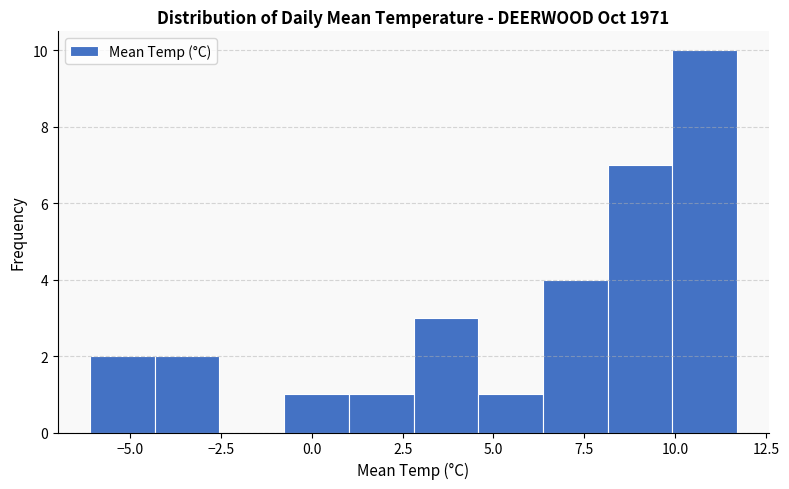

Read against the x-axis, roughly where is the centre of the tallest bar?

11.0